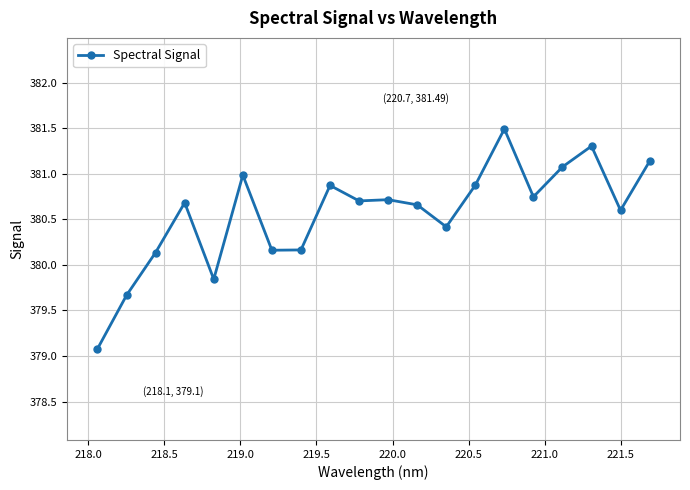

What is the value of the 18th point from the left?

381.3